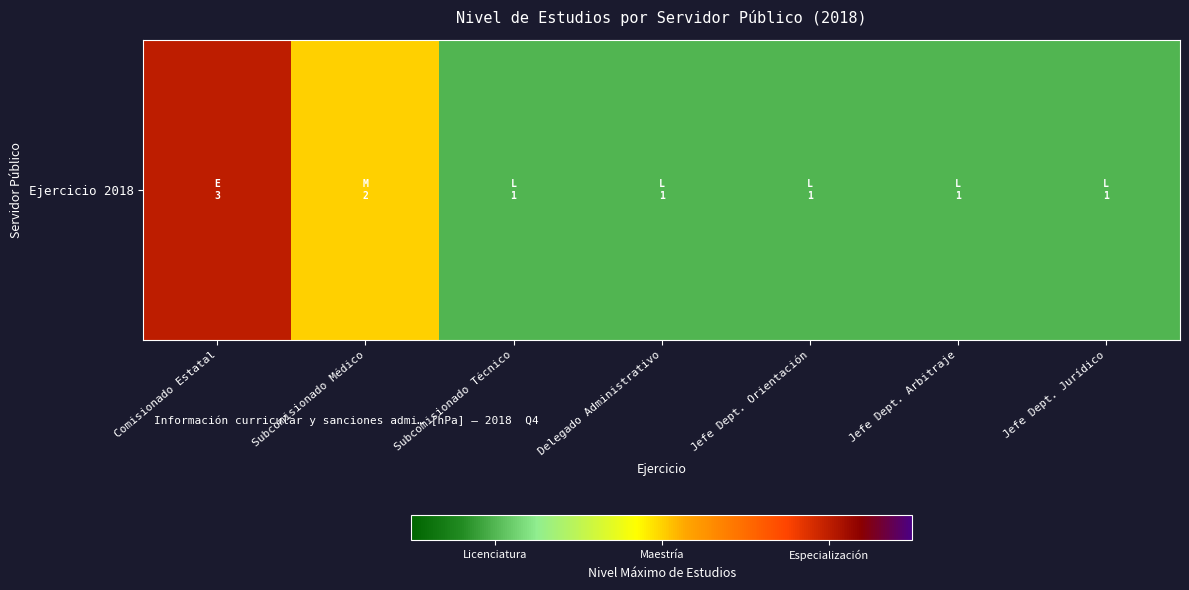

Is it true that the value at Subcomisionado Técnico is 0?

False